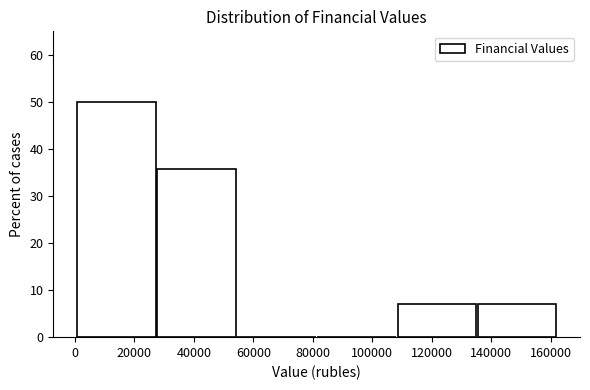

Which range on the x-axis has the tallest bar?

0 to 28000